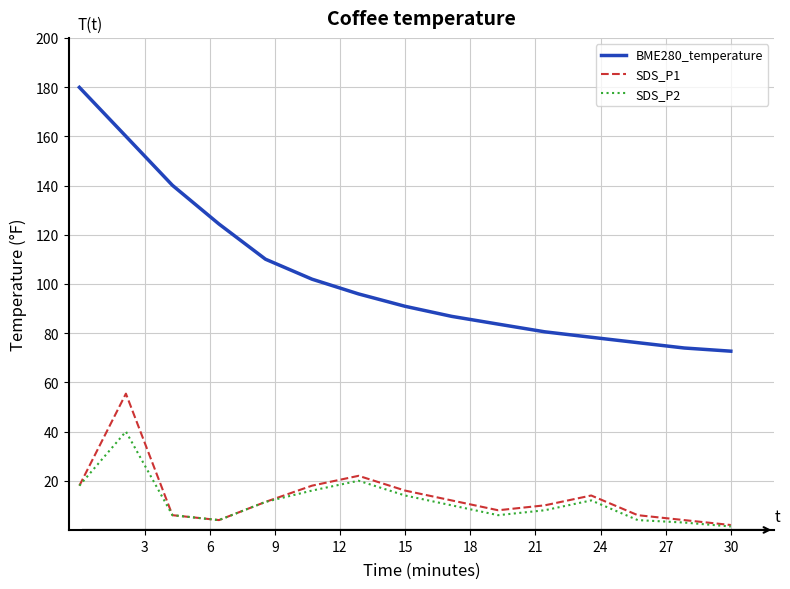

What is the maximum value for SDS_P1?

55.4